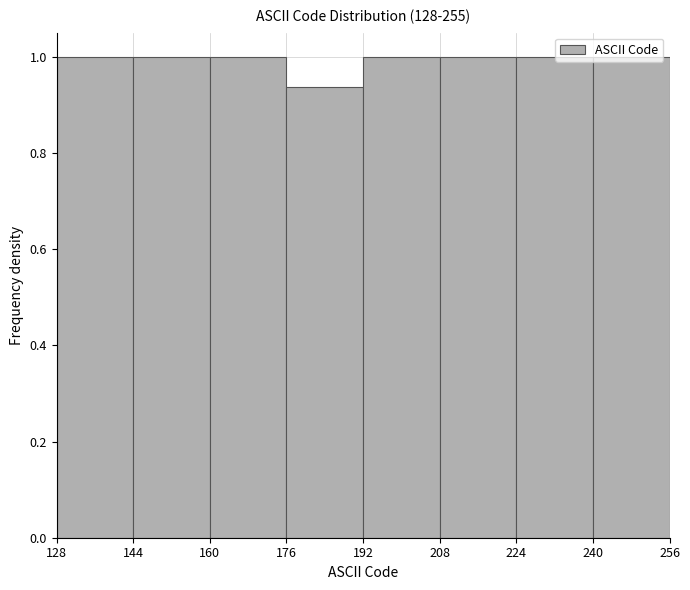

Reading left to right, transcribe this chart: for each bar, give the range it covers on the x-axis and its height. The values are not printed on the chart, so give them approximately, as read against the axis.

128 to 144: 1.00
144 to 160: 1.00
160 to 176: 1.00
176 to 192: 0.94
192 to 208: 1.00
208 to 224: 1.00
224 to 240: 1.00
240 to 256: 1.00